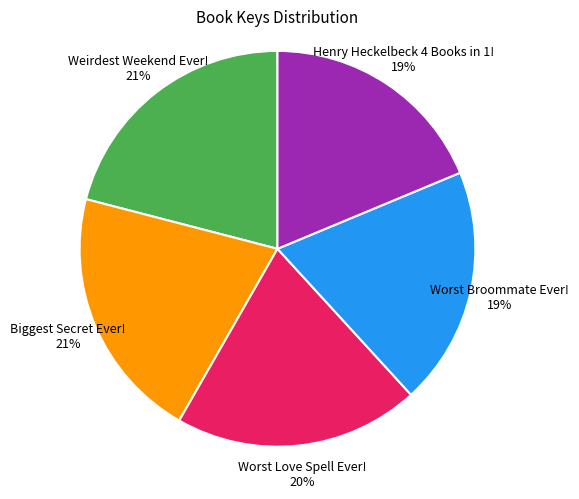

To the nearest percent, what is the difference between the largest and smallest slice percentages?

2%